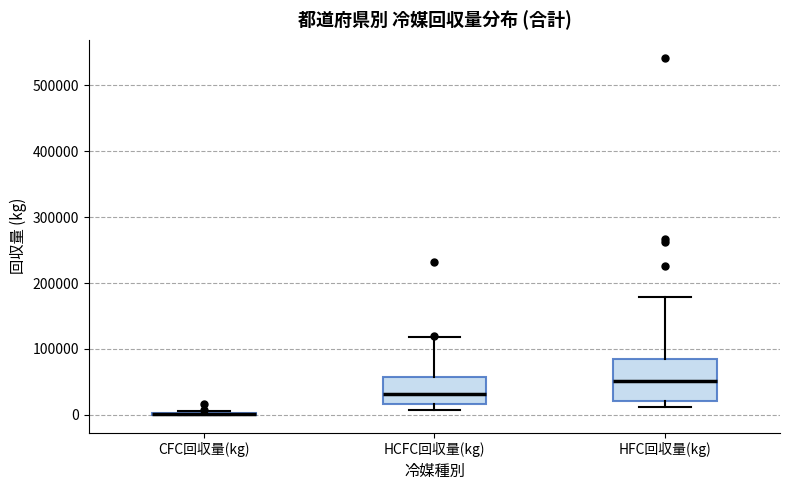

Reading left to right, transcribe this box plot: for each box, give where its median line is, the range the box spans, and where its two whiskers end, as read against the y-axis. The values are not printed on the chart, so give them approximately, as read against the axis.

CFC回収量(kg): box collapsed to a line at 0, whiskers 0 to 10000
HCFC回収量(kg): median 30000, box 20000 to 60000, whiskers 10000 to 120000
HFC回収量(kg): median 50000, box 20000 to 80000, whiskers 10000 to 180000